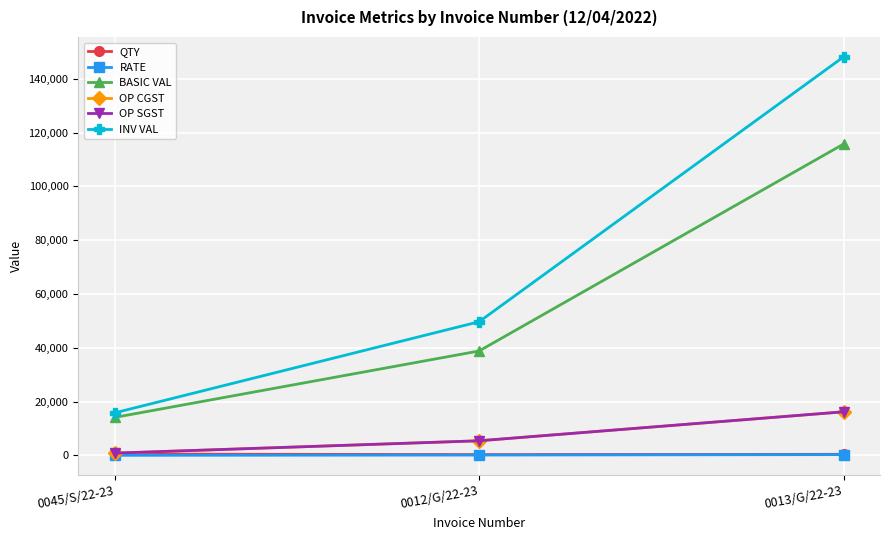

Does the chart have visible grid lines?

Yes